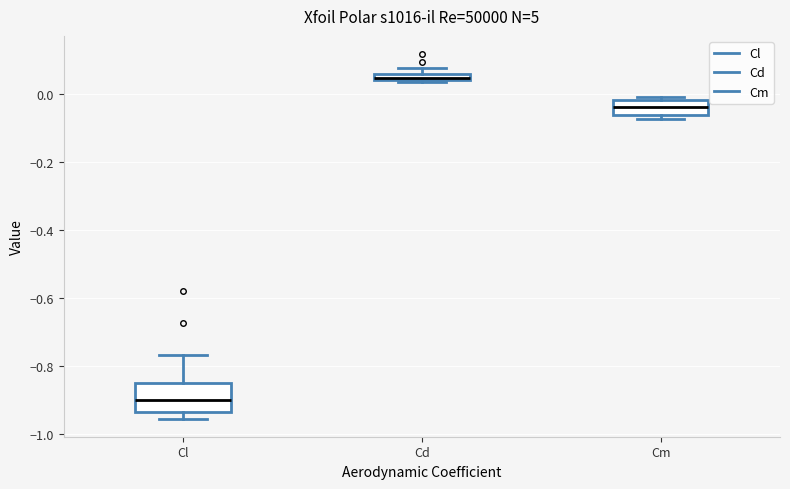

Which box's median line is the highest?

Cd